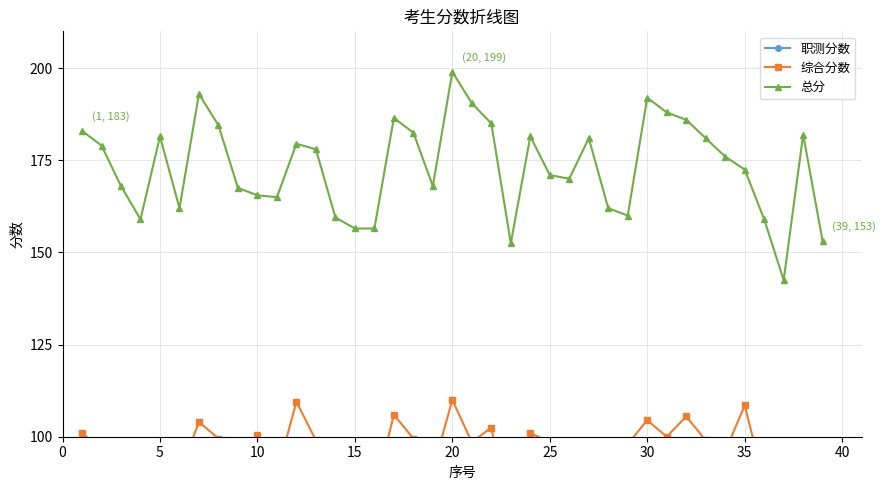

Rank the series by their average value, from lowest to highest.

职测分数, 综合分数, 总分